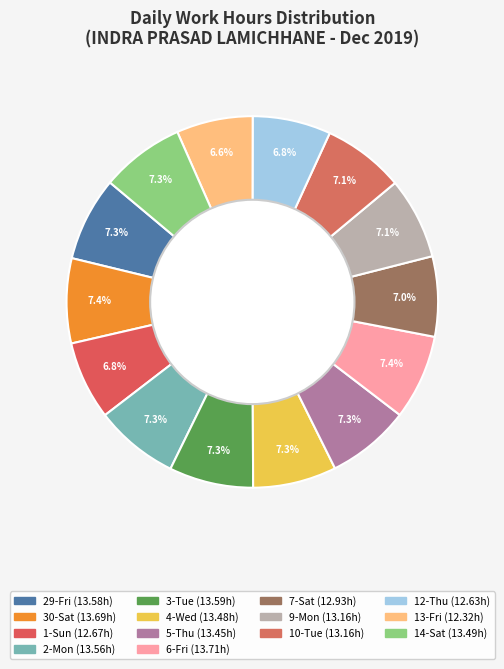

Count the number of slices in the pie.

14